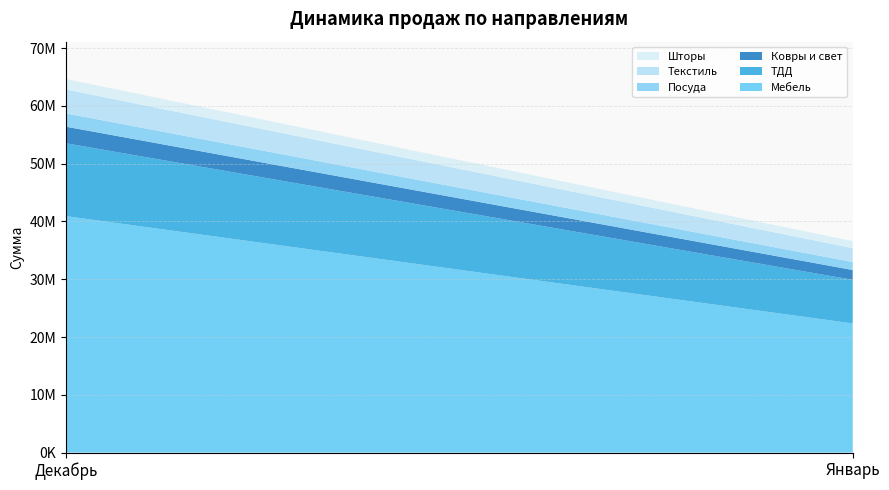

Reading left to right, extract all data points from this chart.

Мебель: 40922059	22352214
ТДД: 12611574	7547370
Ковры и свет: 2869708	1700155
Посуда: 2298351	1381691
Текстиль: 4144593	2398055
Шторы: 1810610	1221228